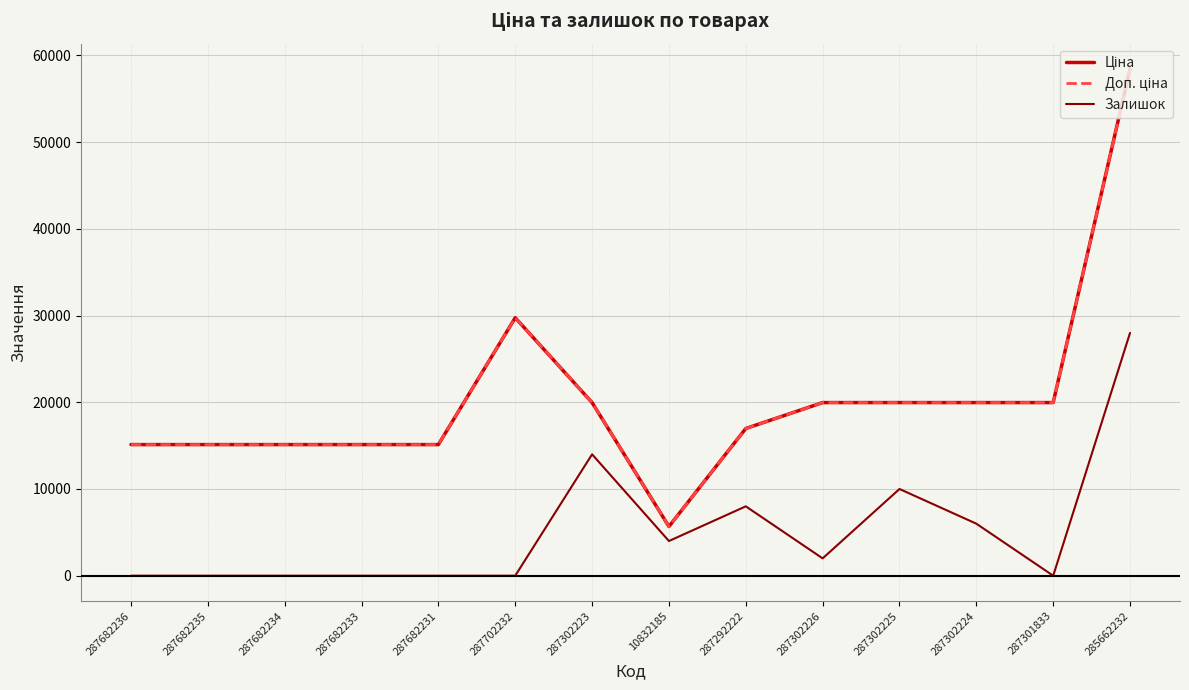

What is the spread (max minus min) of values at 287301833?

19964.2